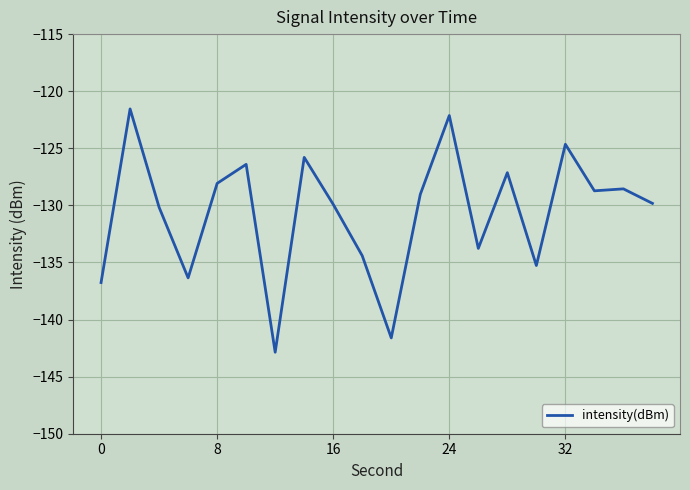

Count the number of categories in the chart.

20